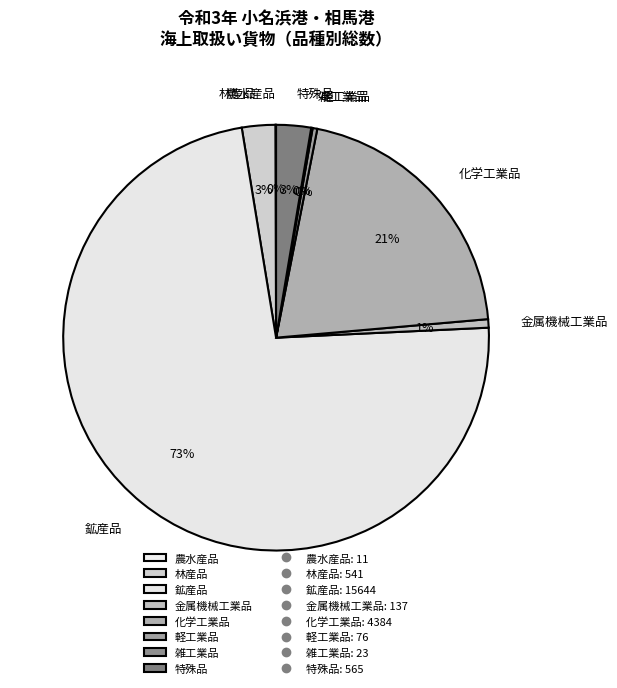

Which slice is the largest?

鉱産品